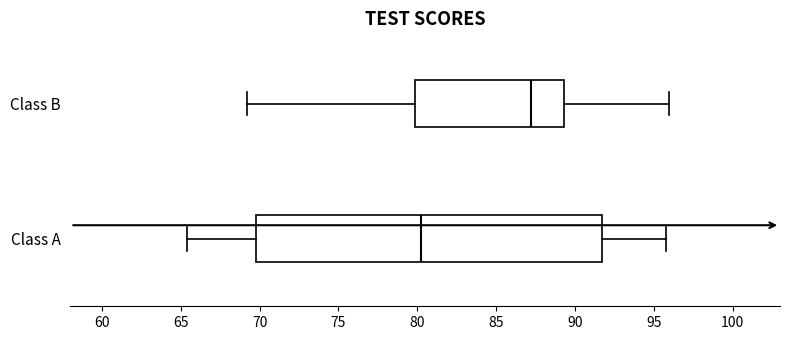

Comparing the boxes themselves (not the whiskers), which one is the widest?

Class A